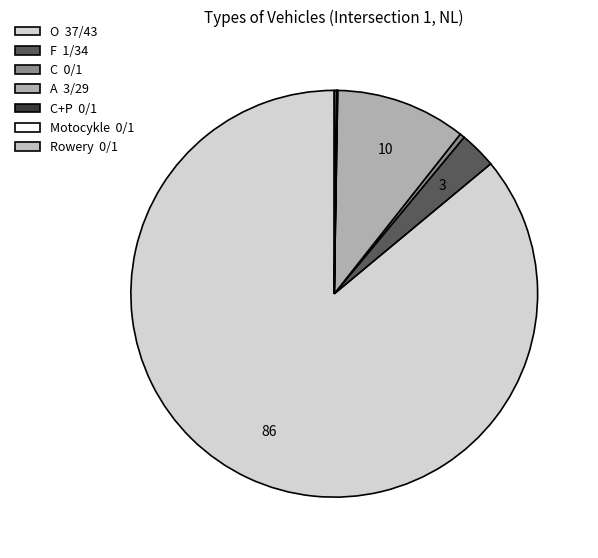

Rank the categories by value from highest to lowest.

O, A, F, C, Rowery, C+P, Motocykle